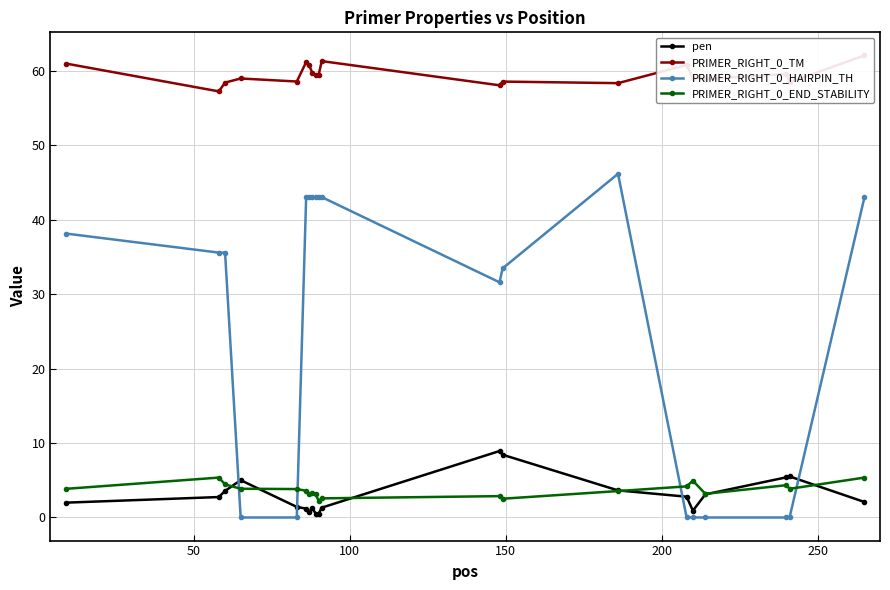

How many values in the PRIMER_RIGHT_0_HAIRPIN_TH series exceed 35?

11